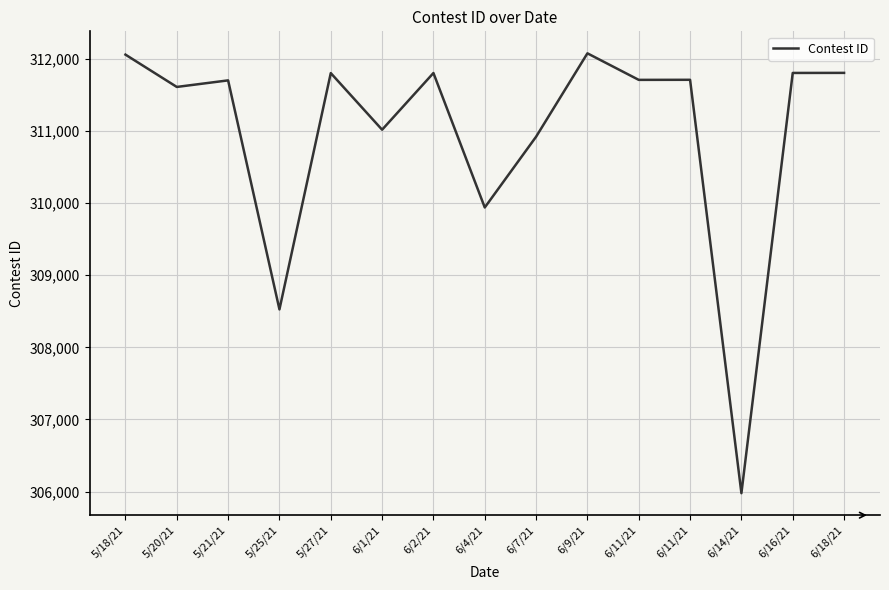

How many lines are shown in the chart?

1